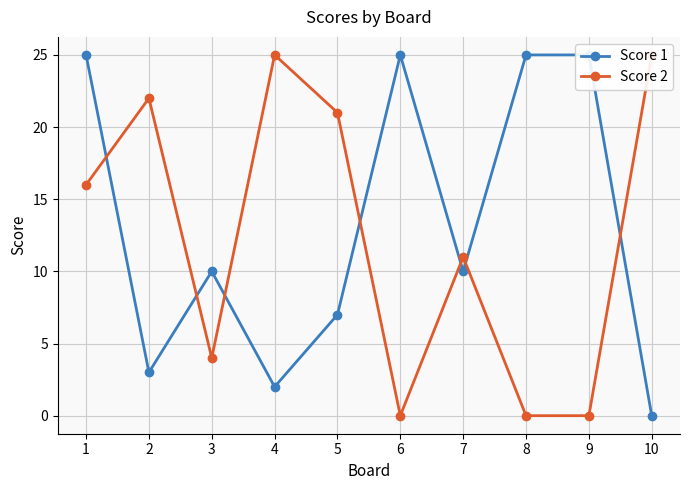

What is the approximate value of Score 1 at 9?

25